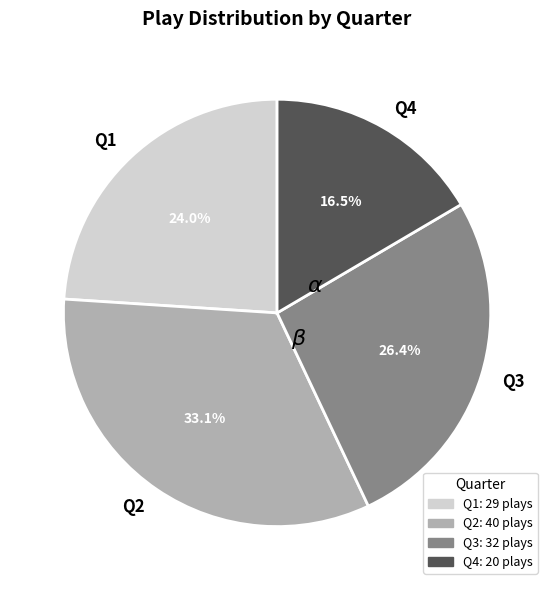

What percentage is the Q1 slice, to the nearest percent?

24%